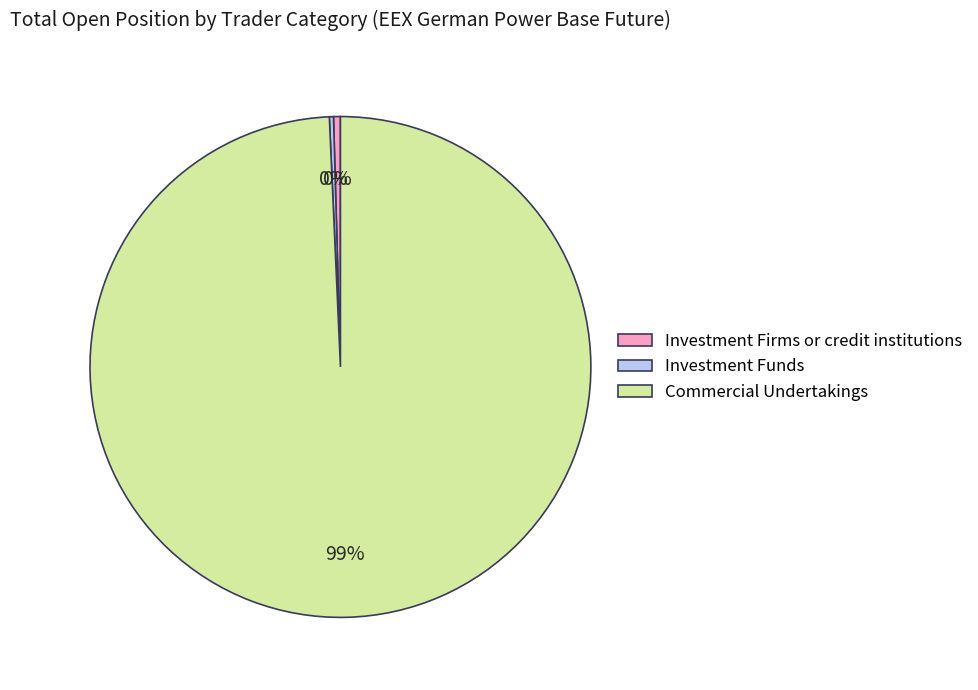

Which slice is the largest?

Commercial Undertakings